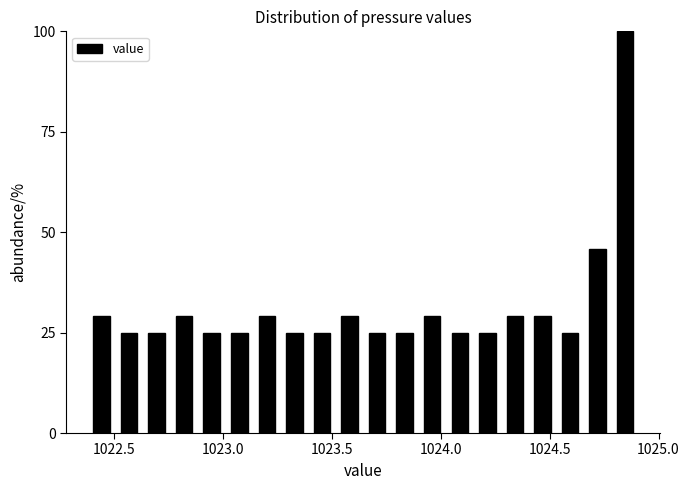

Around what value on the x-axis is the tallest bar? Give the approximate position of its centre, as read against the axis.

1024.85